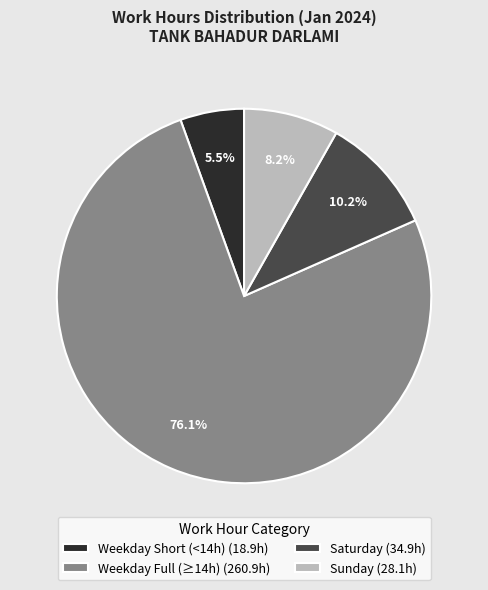

Is Weekday Full (≥14h) (260.9h) the majority of the pie?

Yes